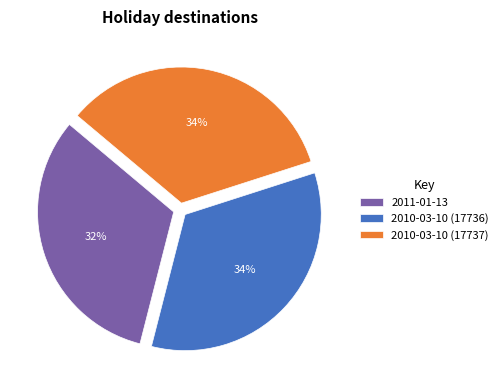

Which slice is the smallest?

2011-01-13